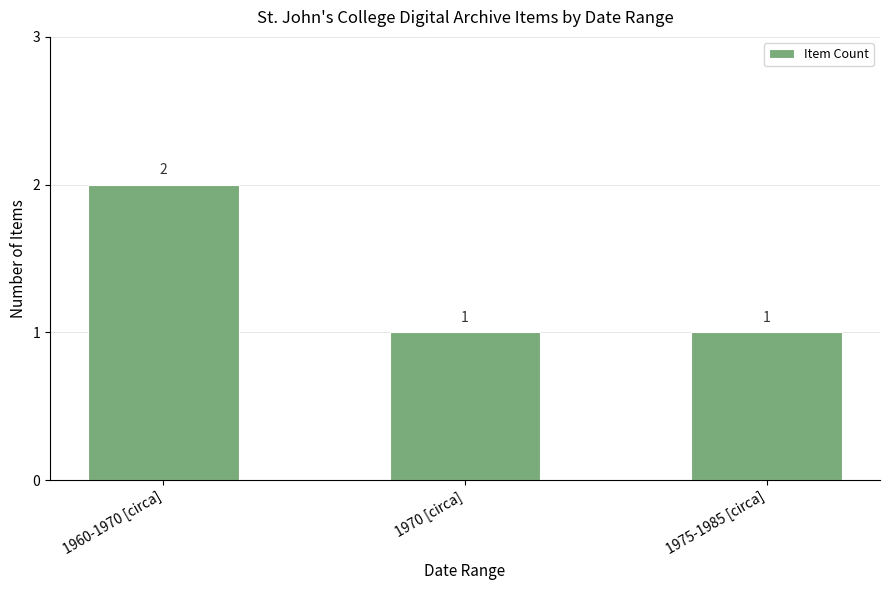

Approximately how many times larger is the value at 1975-1985 [circa] compared to 1970 [circa]?

1.0